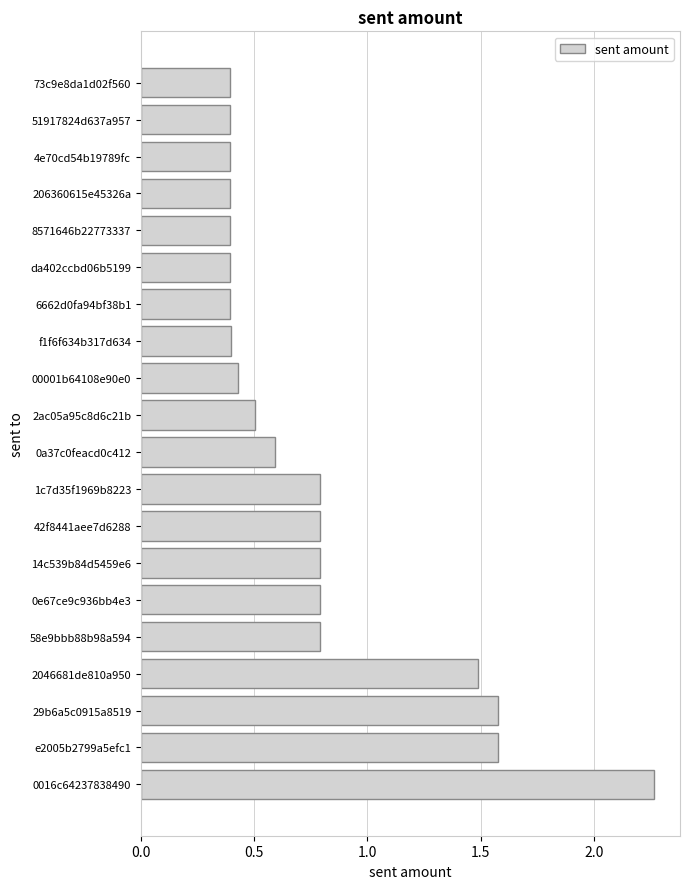

How many bars are there in total?

20